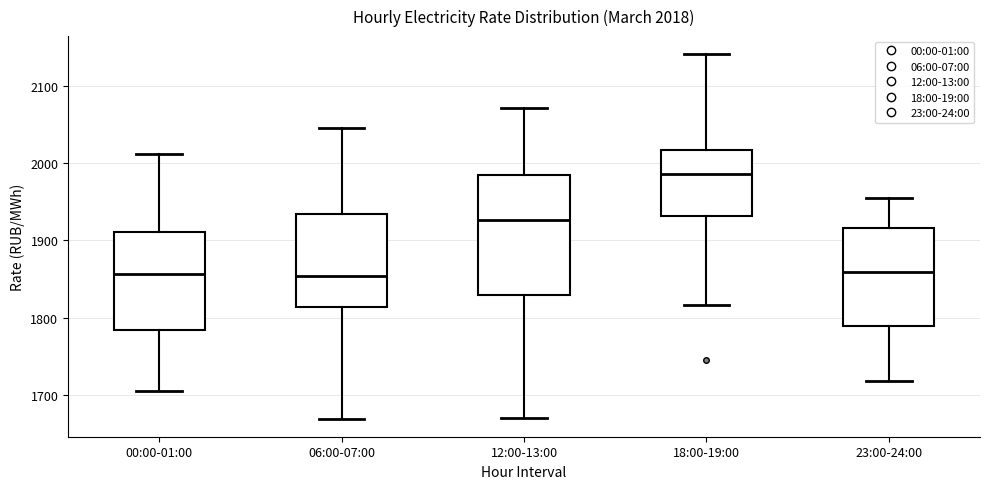

Comparing the boxes themselves (not the whiskers), which one is the tallest?

12:00-13:00